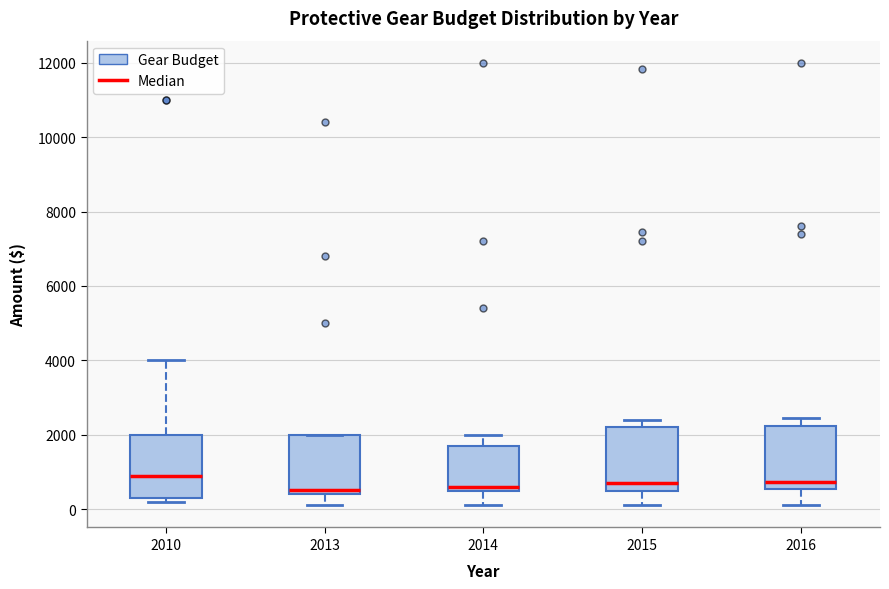

Reading left to right, read every box against the y-axis: the position of its median line, the range the box covers, and the ends of its whiskers. The values are not printed on the chart, so give them approximately, as read against the axis.

2010: median 1000, box 200 to 2000, whiskers 200 (just below the box's lower edge) to 4000
2013: median 600, box 400 to 2000, whiskers 200 to 2000
2014: median 600, box 400 to 1600, whiskers 200 to 2000
2015: median 800, box 400 to 2200, whiskers 200 to 2400
2016: median 800, box 600 to 2200, whiskers 200 to 2400